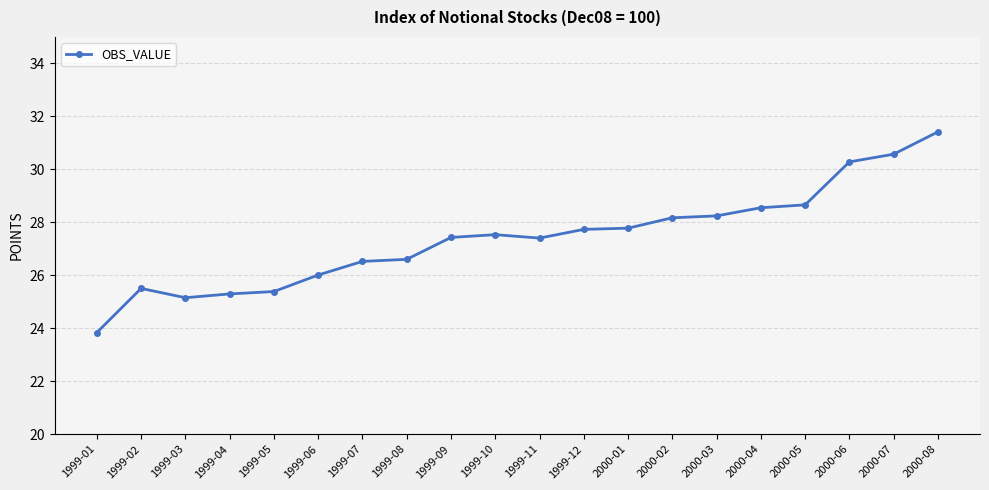

Is this an area chart (filled region under the line)?

No